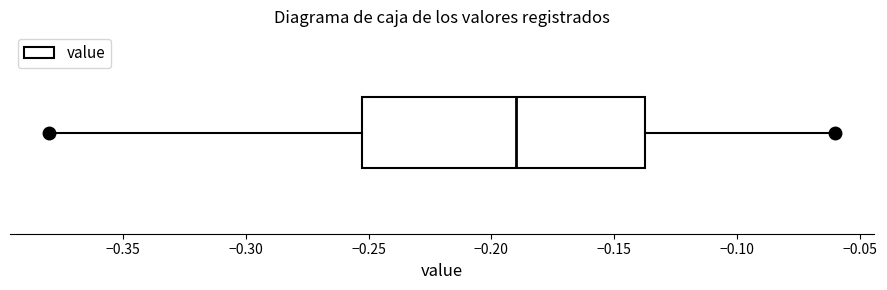

Read this box plot against the x-axis: the position of the median line, the range covered by the box, and the ends of both whiskers. The values are not printed on the chart, so give them approximately, as read against the axis.

median -0.190, box -0.250 to -0.135, whiskers -0.380 to -0.060